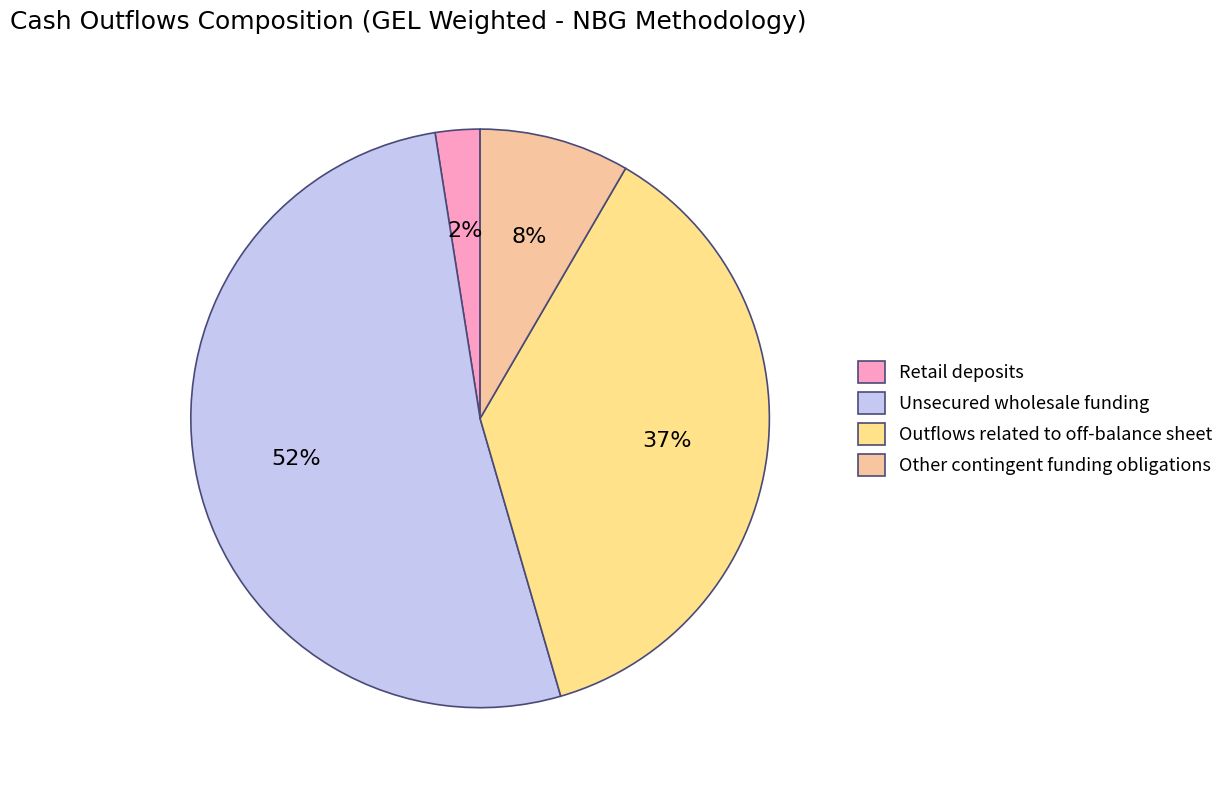

What percentage is the Retail deposits slice, to the nearest percent?

2%